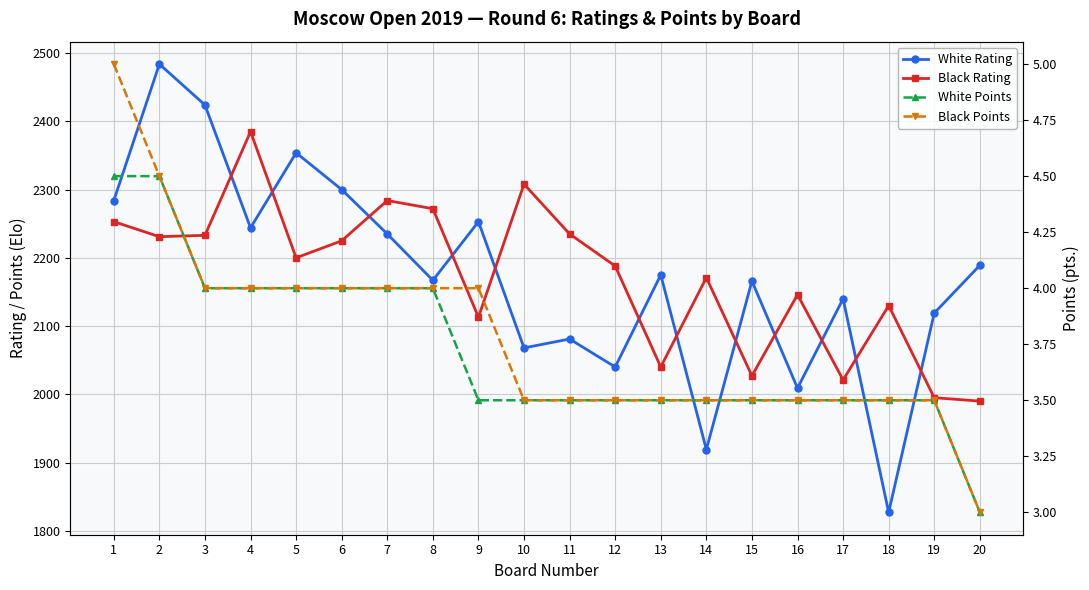

What is the value of the Black Points point at the 9th from the left?

4.0